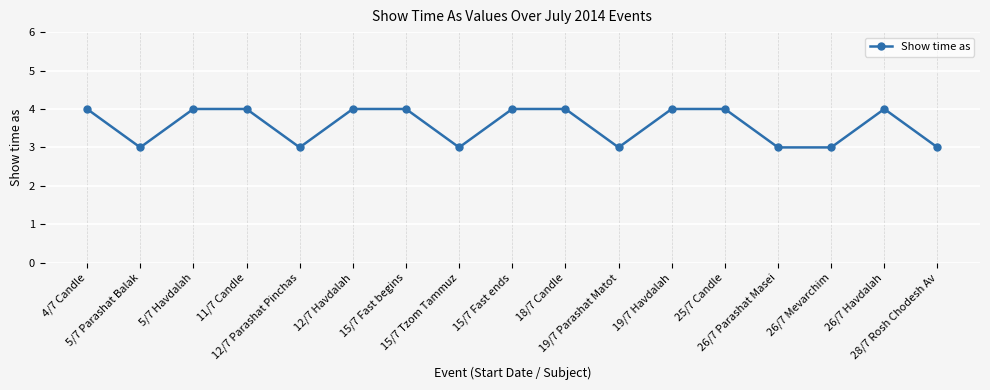

What is the sum of all values?

61